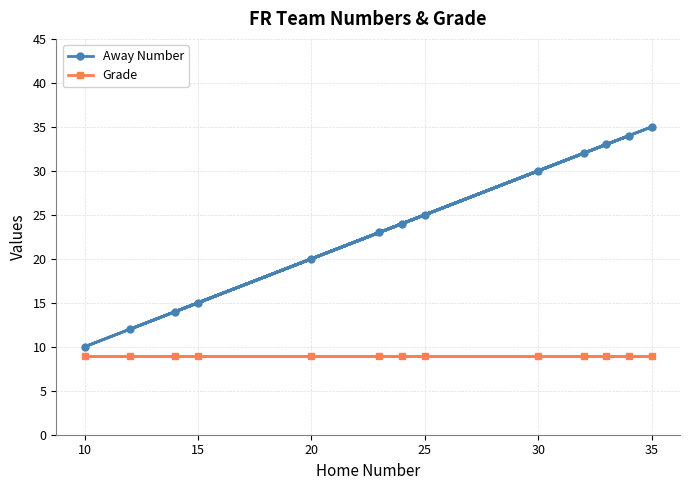

At how many categories does at least one series exceed 29?

5